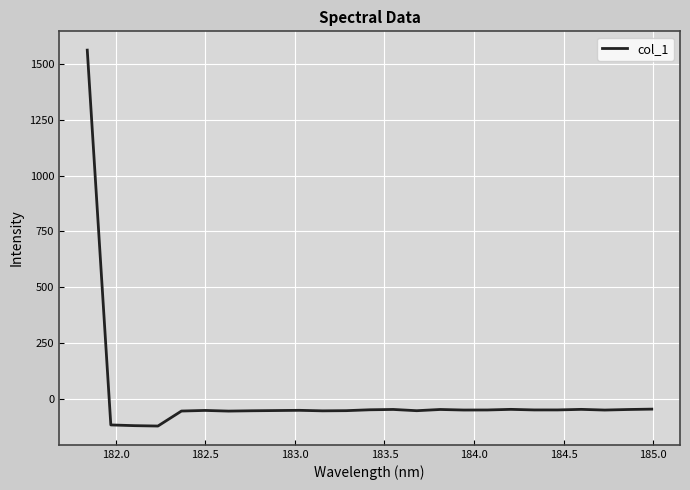

How many lines are shown in the chart?

1